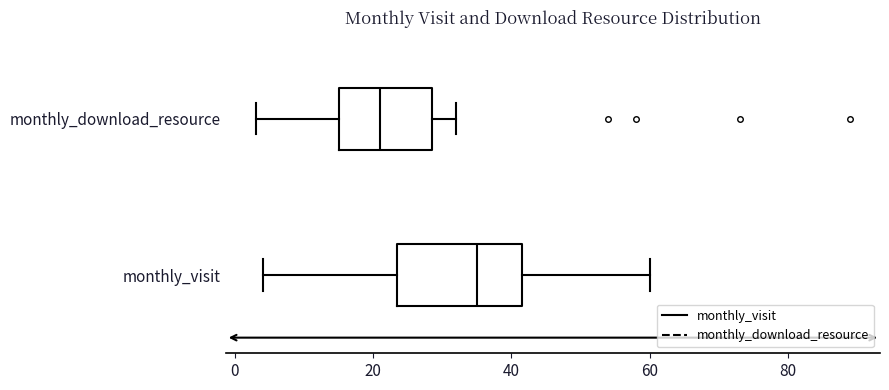

Reading bottom to top, read every box against the x-axis: the position of its median line, the range the box covers, and the ends of its whiskers. The values are not printed on the chart, so give them approximately, as read against the axis.

monthly_visit: median 36, box 24 to 42, whiskers 4 to 60
monthly_download_resource: median 22, box 16 to 28, whiskers 4 to 32